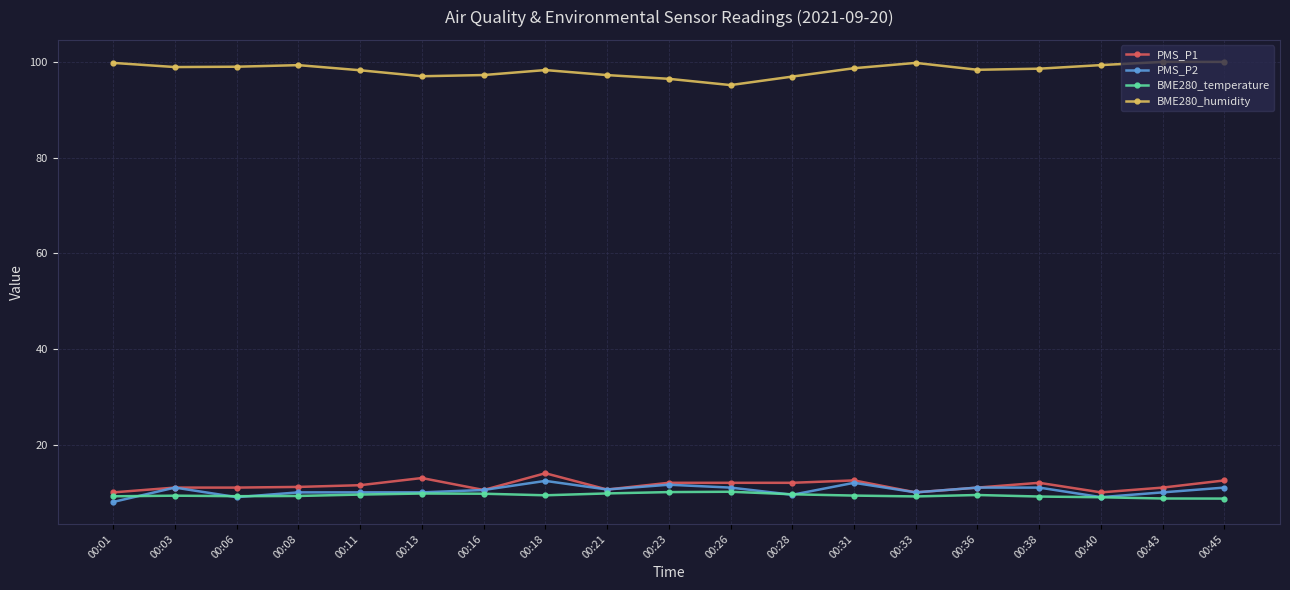

True or false: PMS_P1 has more than 0 points higher than both neighbors.

True